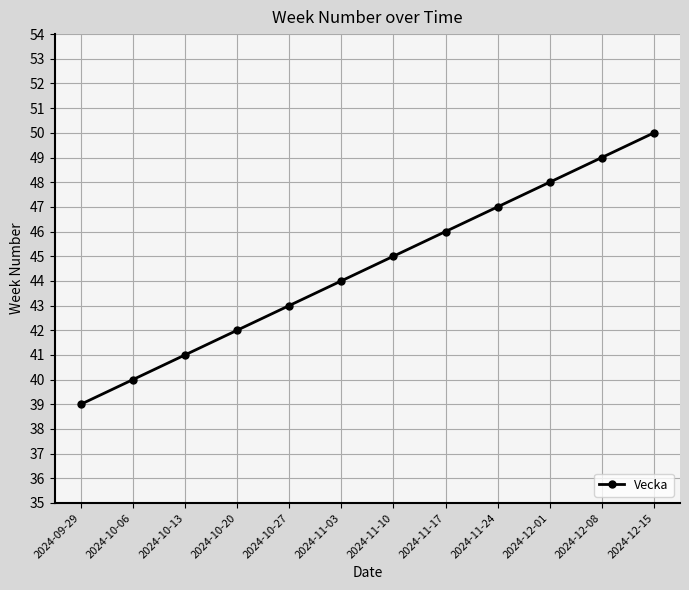

What is the change in value from 2024-10-13 to 2024-11-17?

+5